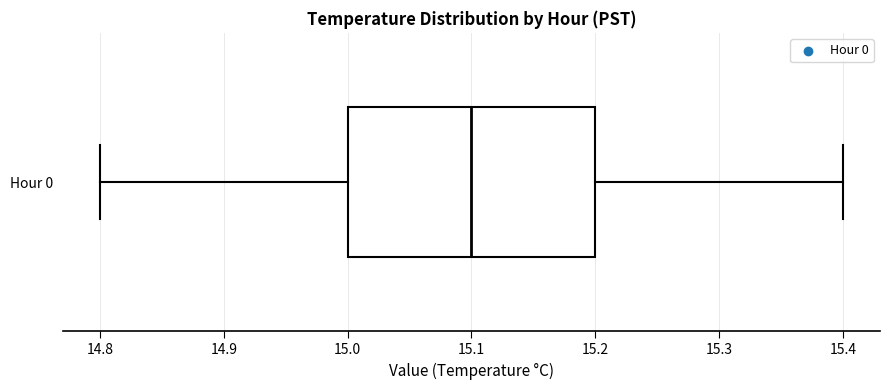

Read this box plot against the x-axis: the position of the median line, the range covered by the box, and the ends of both whiskers. The values are not printed on the chart, so give them approximately, as read against the axis.

median 15.1, box 15.0 to 15.2, whiskers 14.8 to 15.4